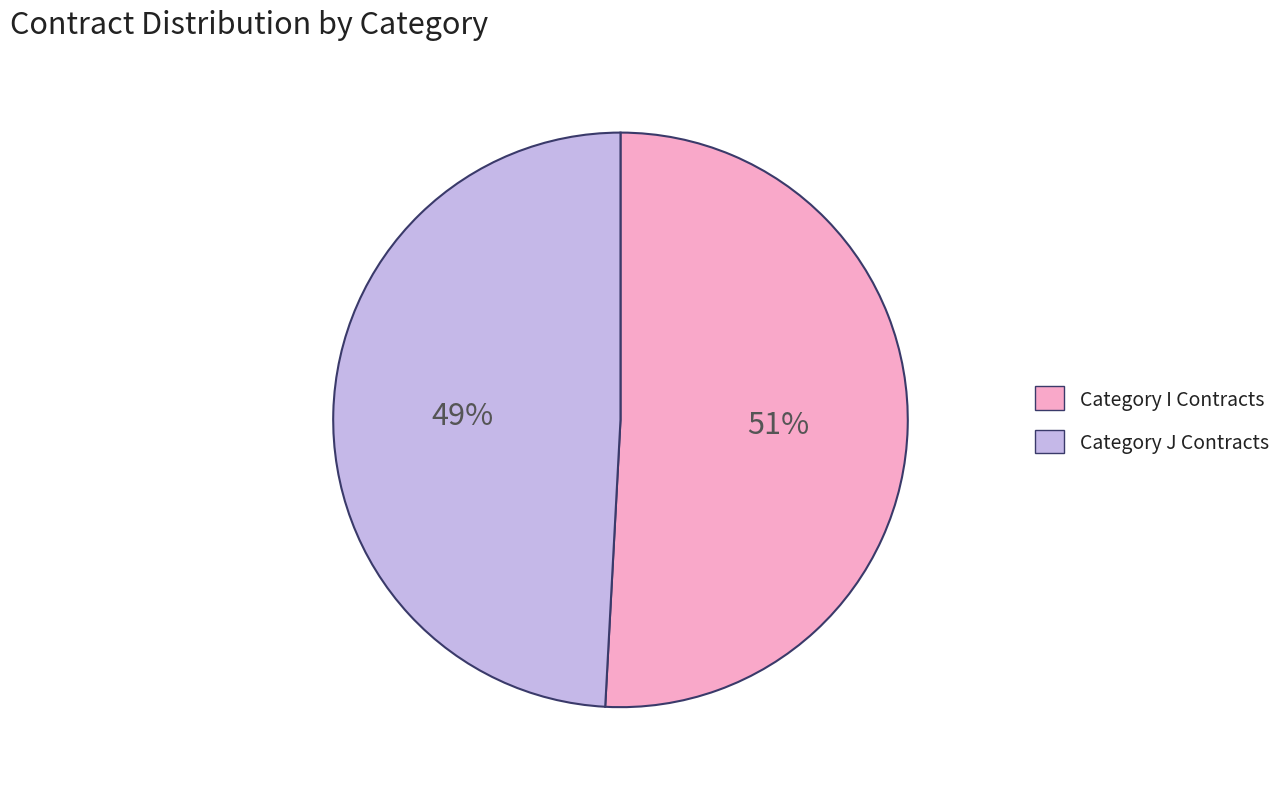

Between Category J Contracts and Category I Contracts, which is larger?

Category I Contracts